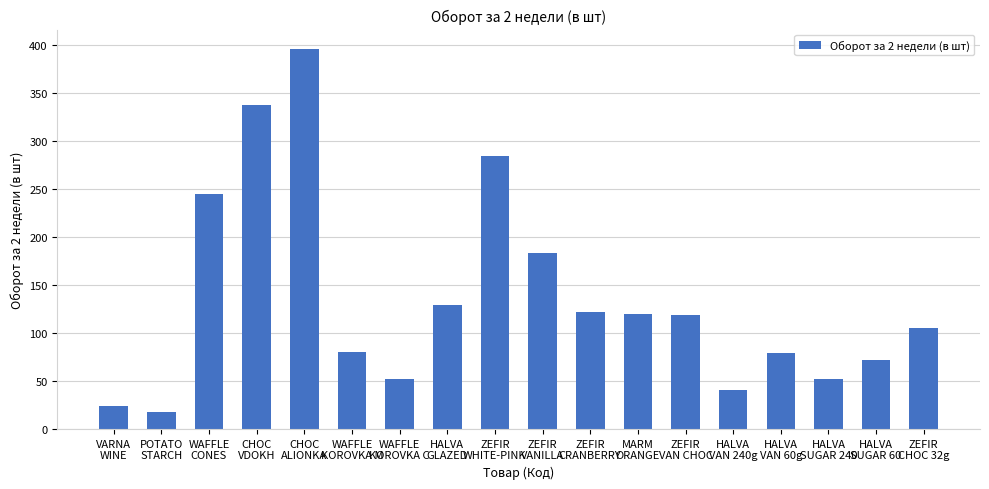

Between MARM
ORANGE and HALVA
VAN 60g, which is larger?

MARM
ORANGE